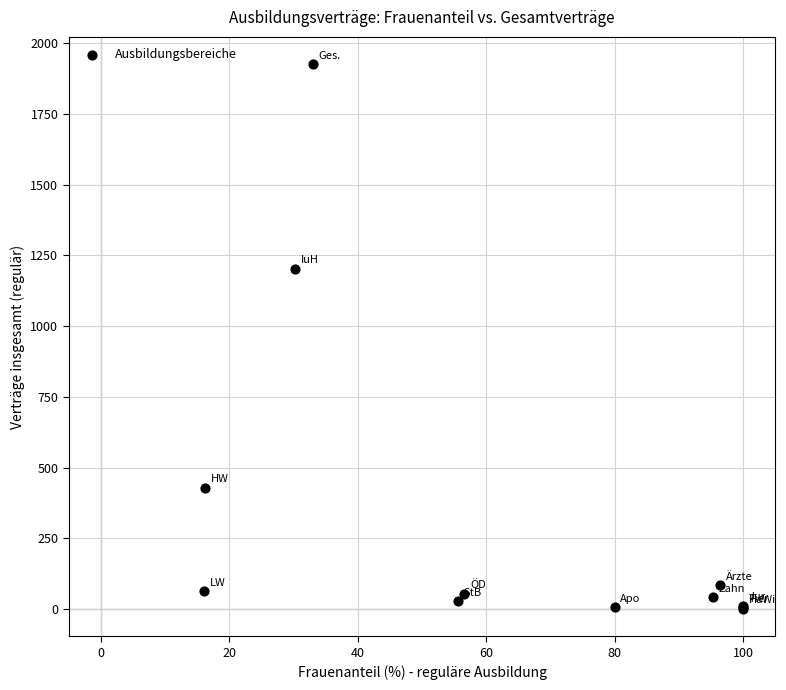

What Y value in the scatter plot is closest to 963?

1203